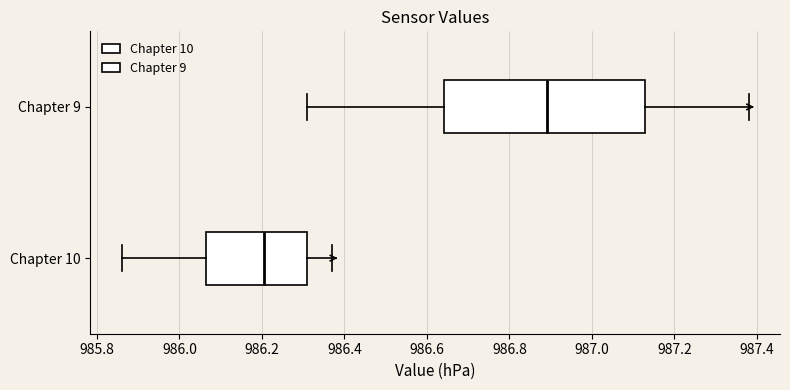

Which box's median line is the furthest to the left?

Chapter 10